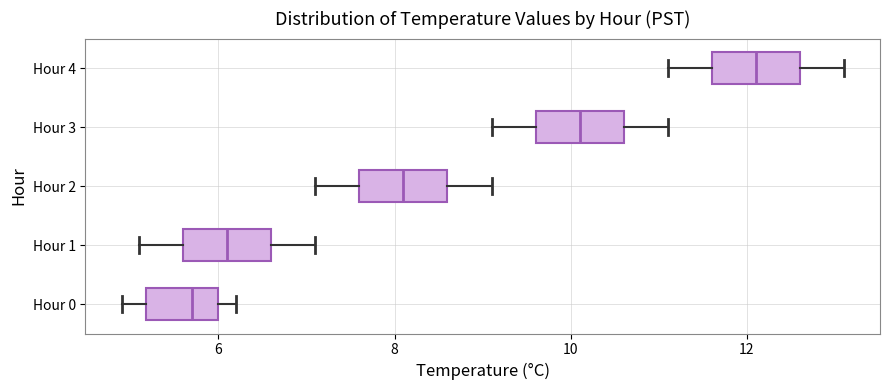

Reading bottom to top, read every box against the x-axis: the position of its median line, the range the box covers, and the ends of its whiskers. The values are not printed on the chart, so give them approximately, as read against the axis.

Hour 0: median 5.8, box 5.2 to 6.0, whiskers 5.0 to 6.2
Hour 1: median 6.2, box 5.6 to 6.6, whiskers 5.2 to 7.2
Hour 2: median 8.2, box 7.6 to 8.6, whiskers 7.2 to 9.2
Hour 3: median 10.2, box 9.6 to 10.6, whiskers 9.2 to 11.2
Hour 4: median 12.2, box 11.6 to 12.6, whiskers 11.2 to 13.2